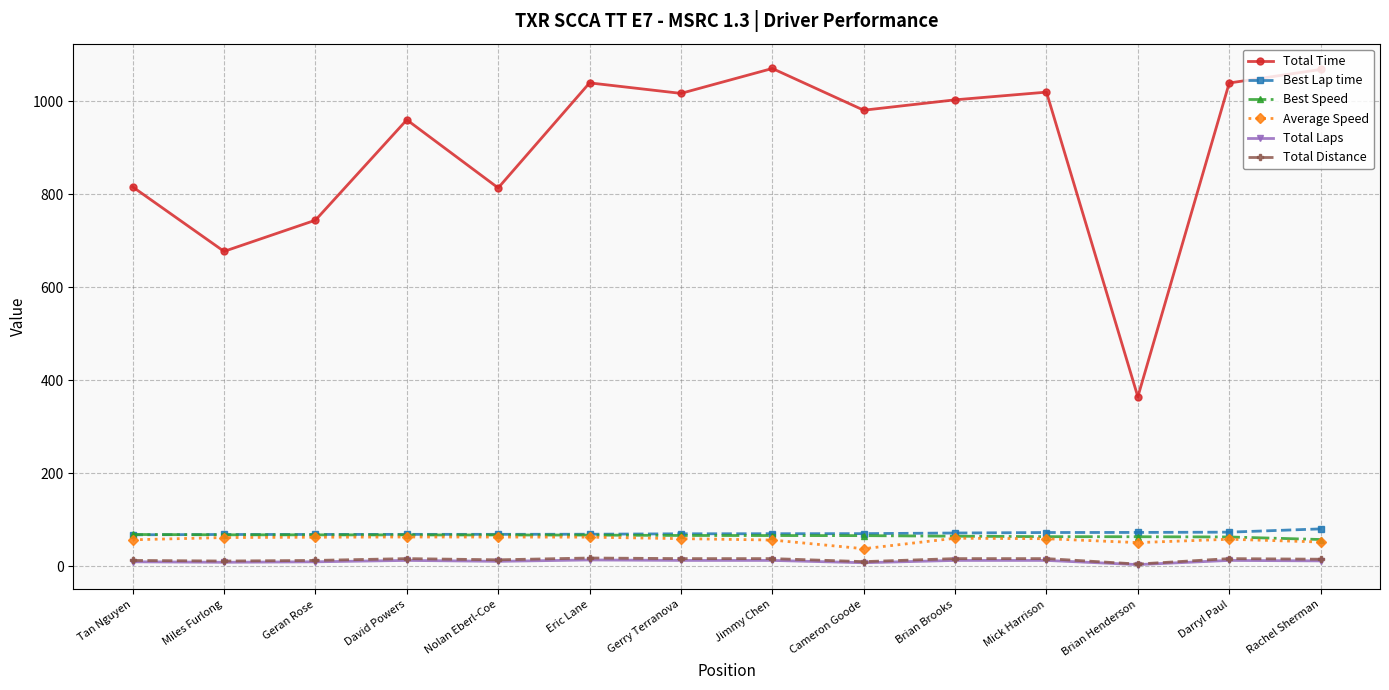

At how many categories does at least one series exceed 309?

14